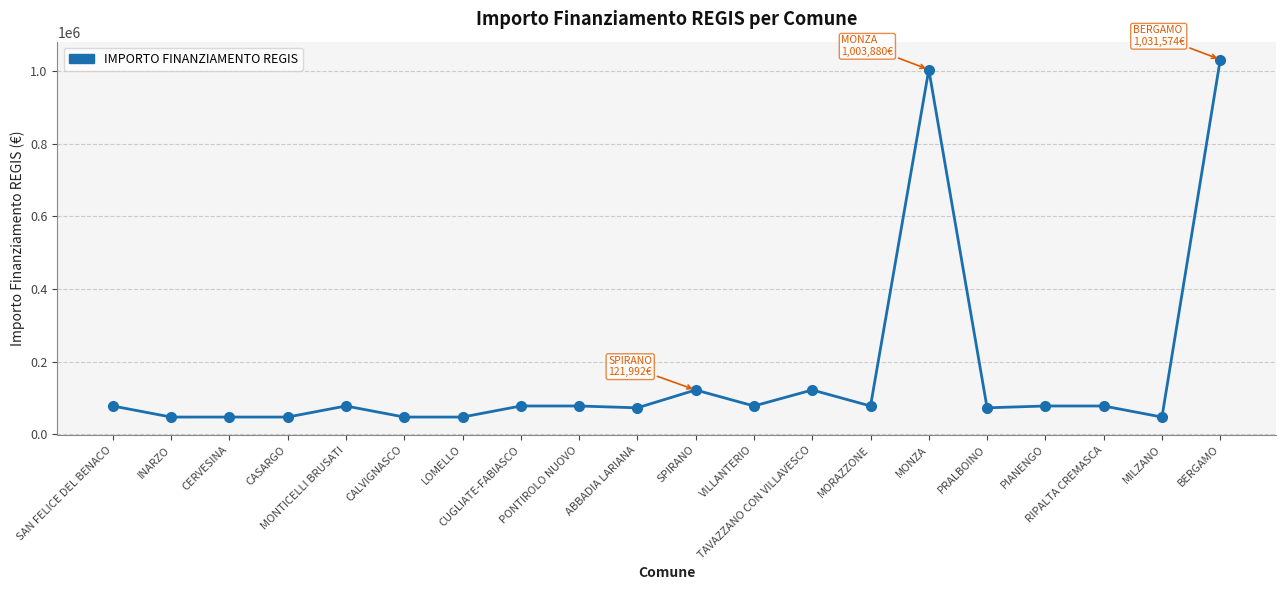

At which category does the chart reach its peak across all series?

BERGAMO